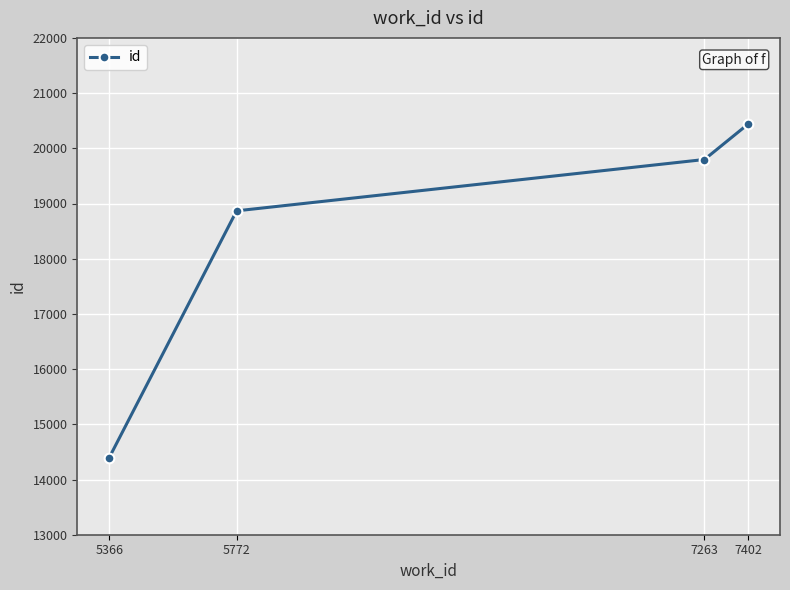

The chart shows a value of 18905 at 5366. True or false?

False